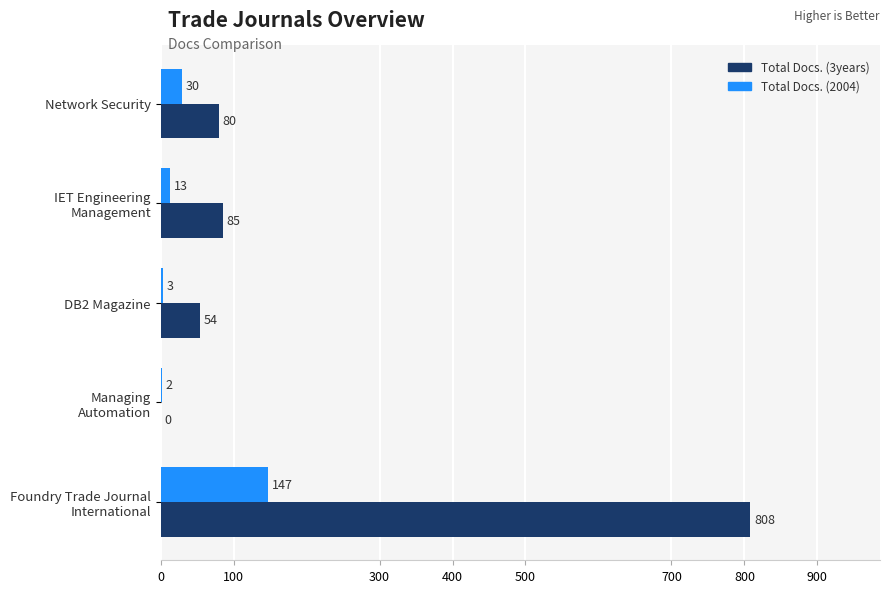

What is the total value across all series at DB2 Magazine?

57